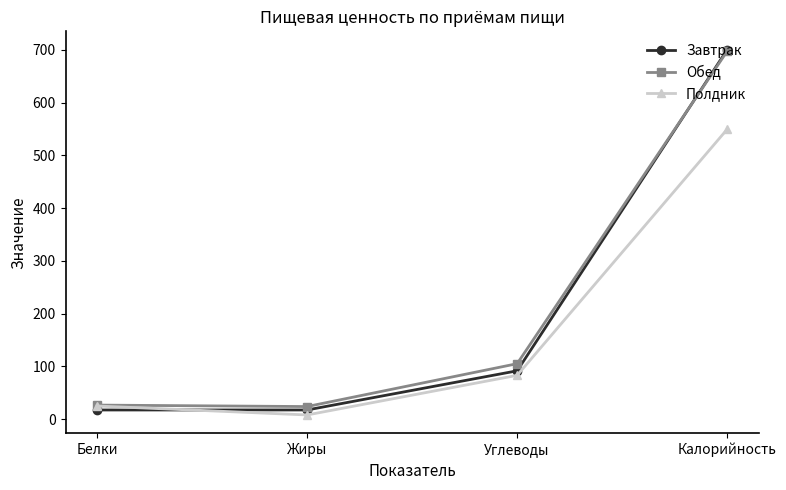

After their last crossing, which series has the higher values: Завтрак or Обед?

Завтрак